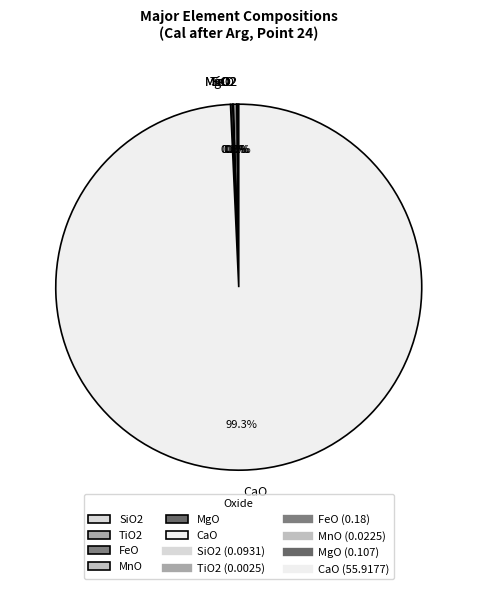

Which slice represents more than half of the pie?

CaO